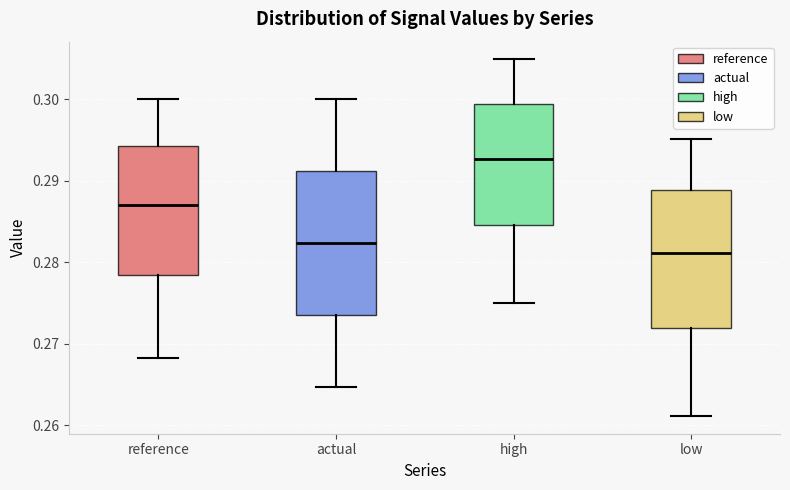

Reading left to right, read every box against the y-axis: the position of its median line, the range the box covers, and the ends of its whiskers. The values are not printed on the chart, so give them approximately, as read against the axis.

reference: median 0.287, box 0.278 to 0.294, whiskers 0.268 to 0.300
actual: median 0.282, box 0.273 to 0.291, whiskers 0.265 to 0.300
high: median 0.293, box 0.285 to 0.299, whiskers 0.275 to 0.305
low: median 0.281, box 0.272 to 0.289, whiskers 0.261 to 0.295